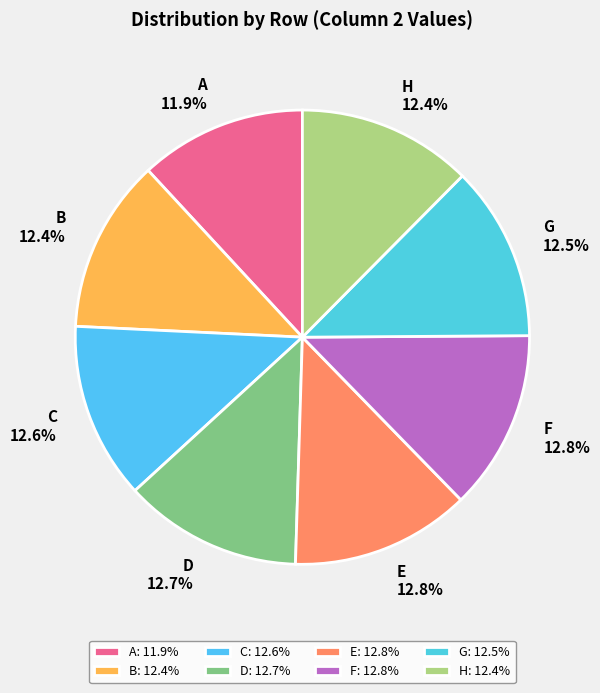

How much of the chart is everything except F?

87.2%